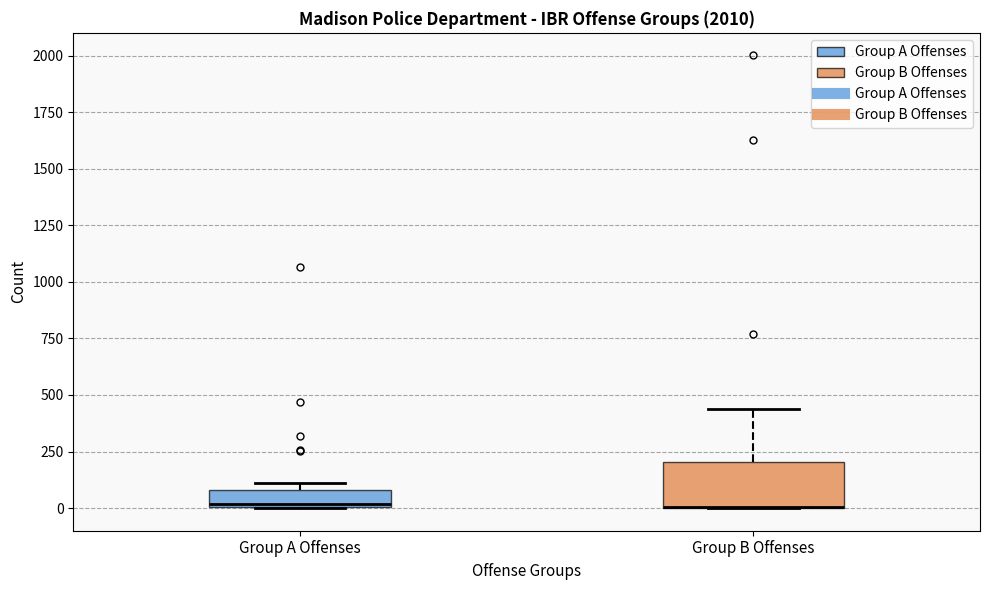

Reading left to right, transcribe this box plot: for each box, give where its median line is, the range the box spans, and where its two whiskers end, as read against the y-axis. The values are not printed on the chart, so give them approximately, as read against the axis.

Group A Offenses: median 0 (just above the box's lower edge), box 0 to 100, whiskers 0 to 100 (just above the box's upper edge)
Group B Offenses: median 0 (drawn on the box's lower edge), box 0 to 200, whiskers 0 to 450